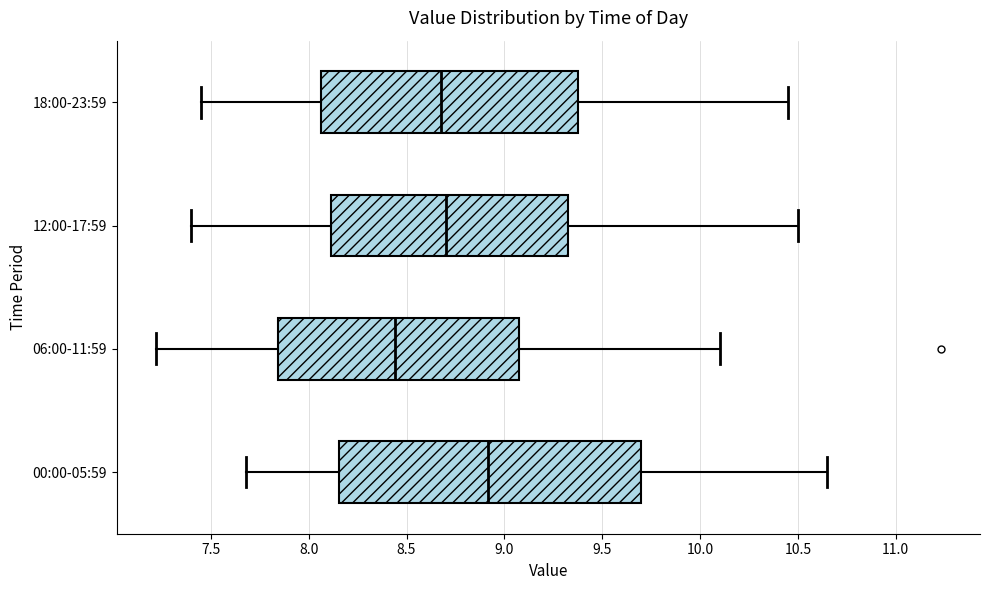

Reading bottom to top, read every box against the x-axis: the position of its median line, the range the box covers, and the ends of its whiskers. The values are not printed on the chart, so give them approximately, as read against the axis.

00:00-05:59: median 8.90, box 8.15 to 9.70, whiskers 7.70 to 10.65
06:00-11:59: median 8.45, box 7.85 to 9.10, whiskers 7.20 to 10.10
12:00-17:59: median 8.70, box 8.10 to 9.35, whiskers 7.40 to 10.50
18:00-23:59: median 8.70, box 8.05 to 9.40, whiskers 7.45 to 10.45